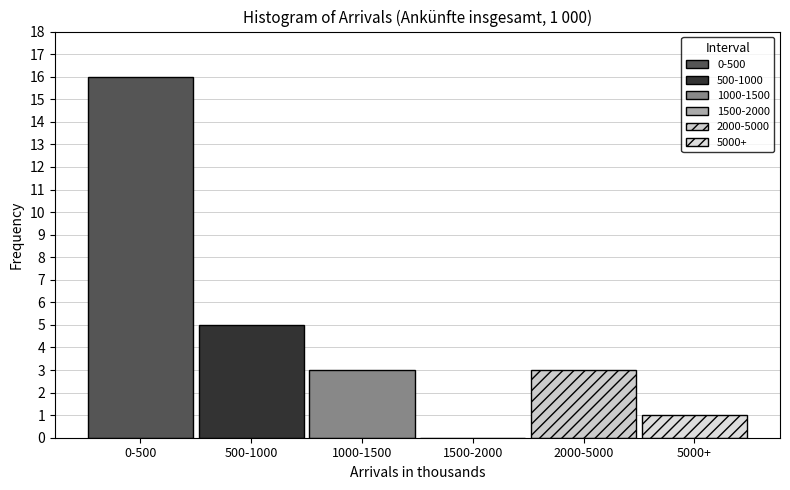

Reading left to right, list all the values displayed in this chart.

0-500=16	500-1000=5	1000-1500=3	1500-2000=0	2000-5000=3	5000+=1